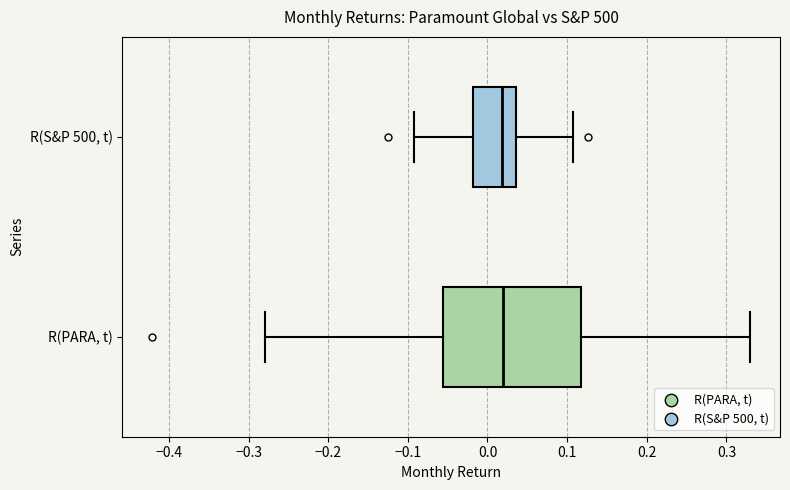

Reading bottom to top, transcribe this box plot: for each box, give where its median line is, the range the box spans, and where its two whiskers end, as read against the x-axis. The values are not printed on the chart, so give them approximately, as read against the axis.

R(PARA, t): median 0.02, box -0.06 to 0.12, whiskers -0.28 to 0.33
R(S&P 500, t): median 0.02, box -0.02 to 0.04, whiskers -0.09 to 0.11